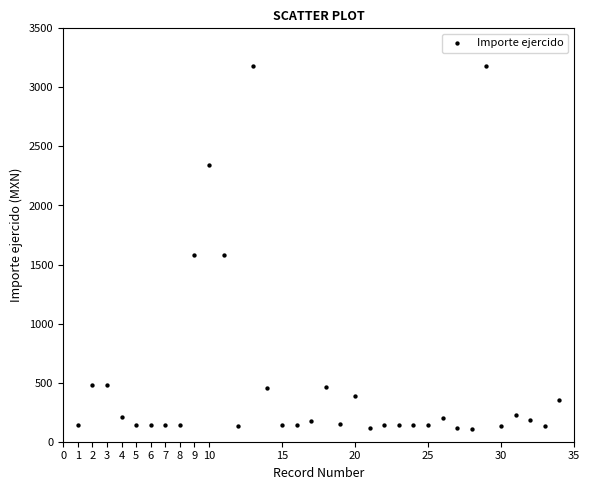

What is the range of X values (max minus min)?

33.0